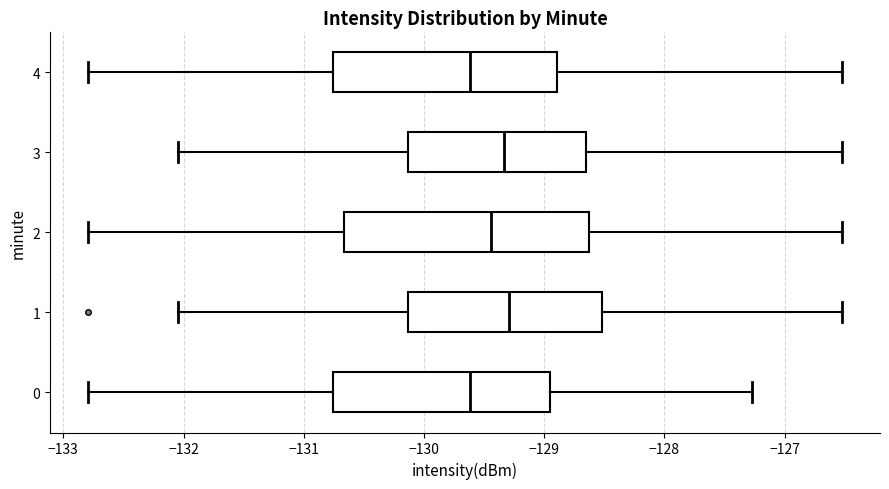

Where is the right edge of the box at y = 3 on the x-axis? The values are not printed on the chart, so give them approximately, as read against the axis.

-128.7